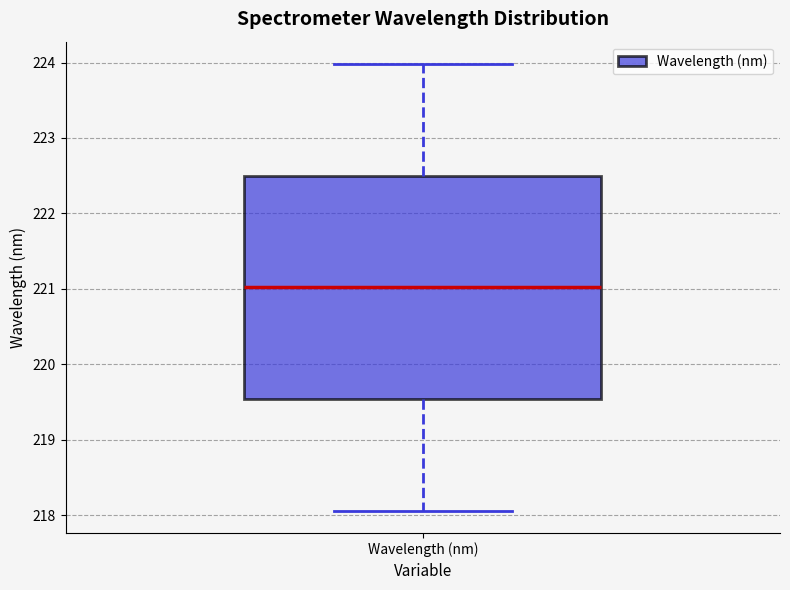

Where does the median line of the box for Wavelength (nm) sit on the y-axis? The values are not printed on the chart, so give them approximately, as read against the axis.

221.0